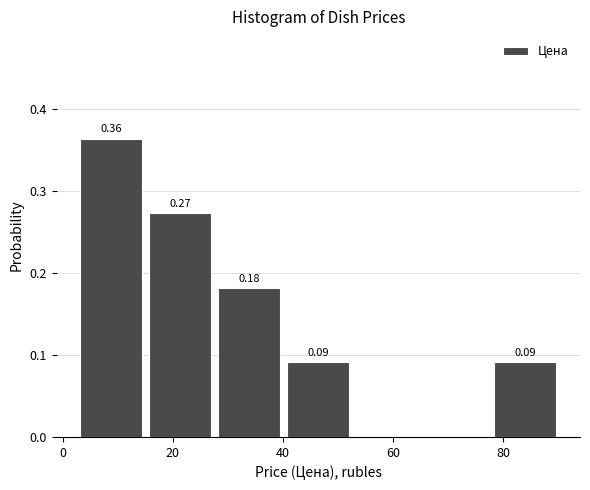

Which range on the x-axis has the tallest bar?

4 to 16